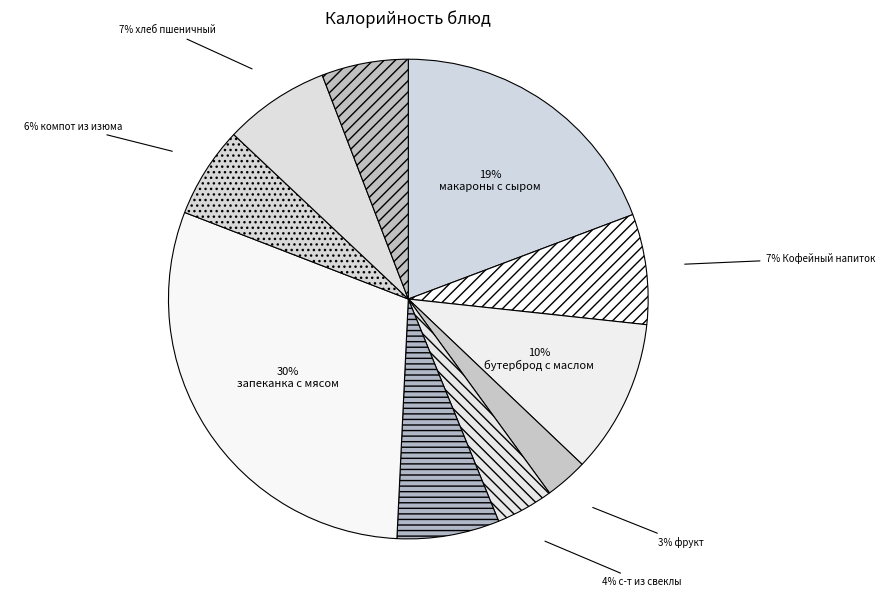

Count the number of slices in the pie.

10